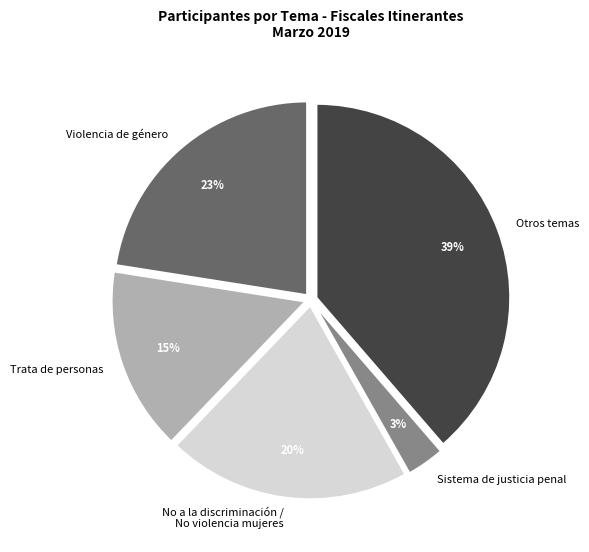

Is there any slice that represents more than half of the pie?

No